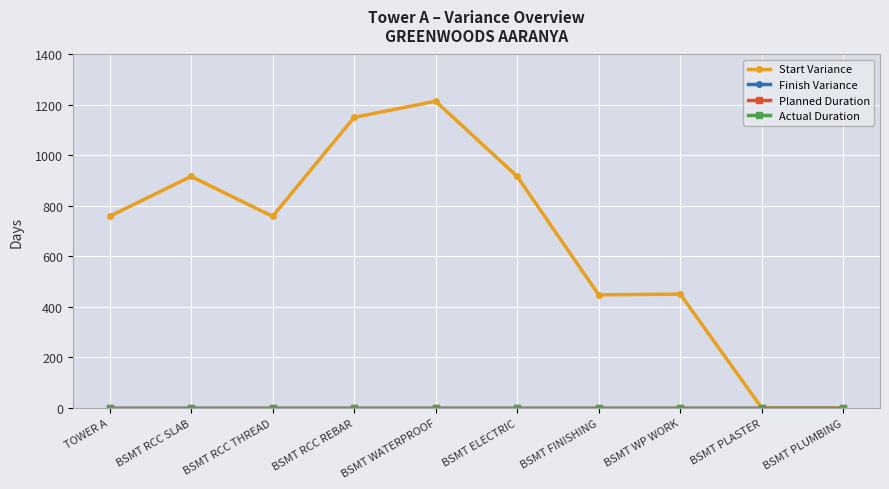

The value of Finish Variance at BSMT RCC SLAB is 0. True or false?

True